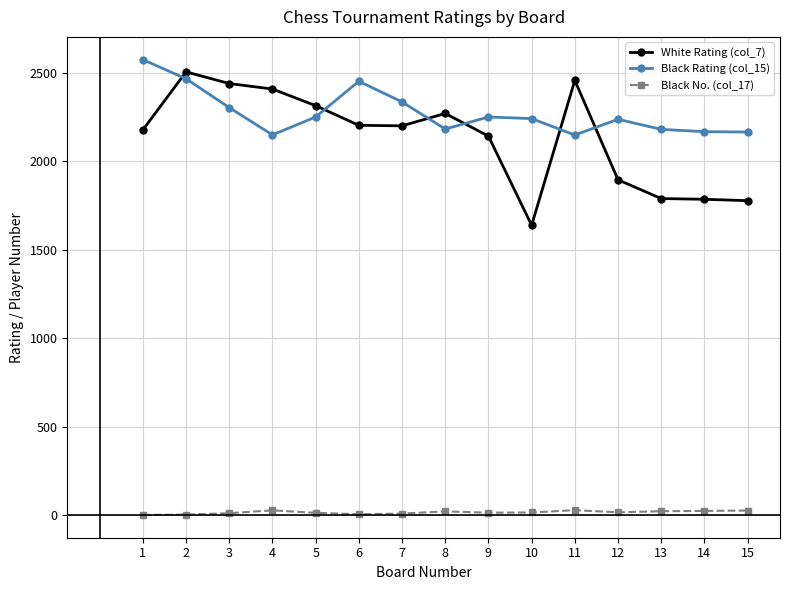

Which series has the largest range (max minus min)?

White Rating (col_7)